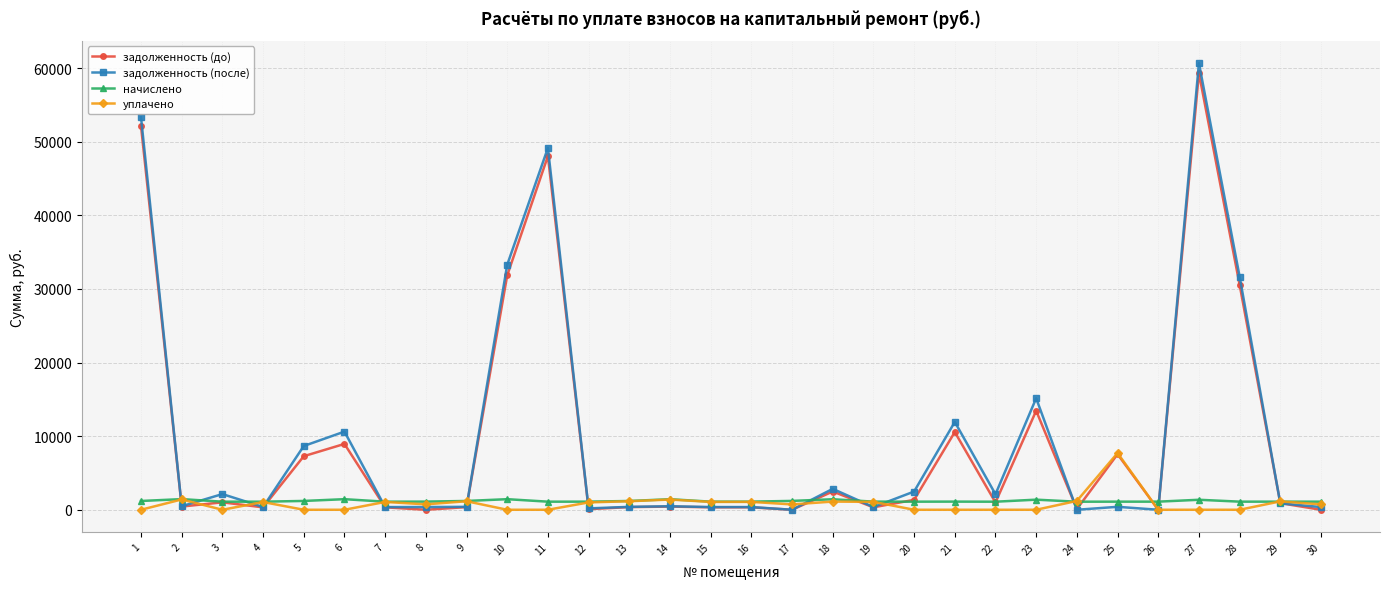

What is the highest value of the начислено series?

1445.4